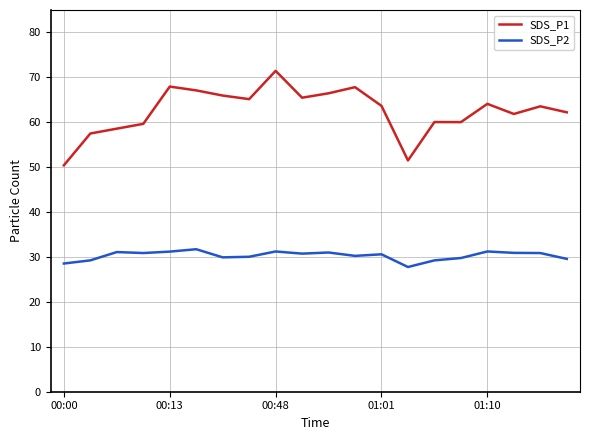

What is the highest value of the SDS_P2 series?

31.7